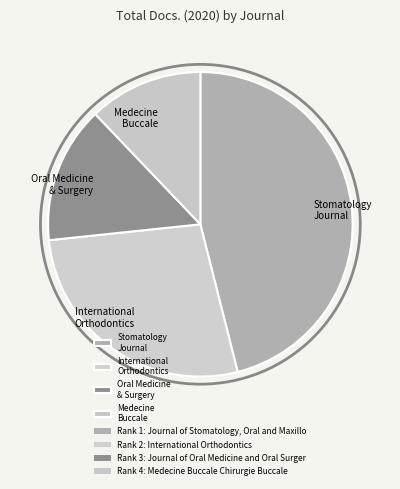

How many segments does this pie chart have?

4